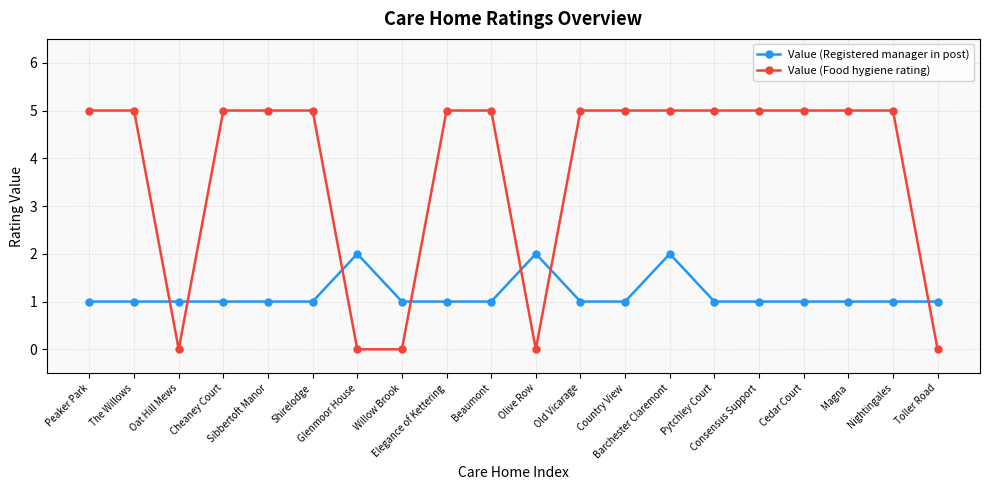

Is it true that Value (Food hygiene rating) equals 2 at Willow Brook?

False